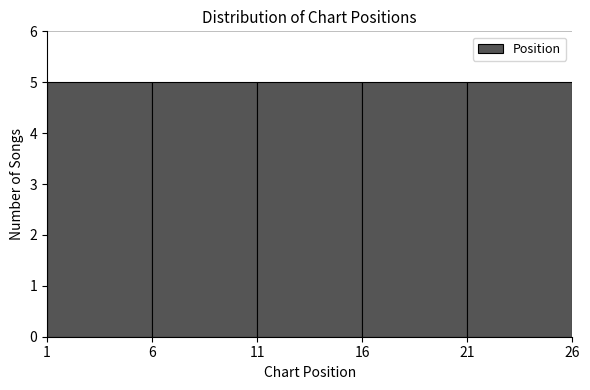

Reading left to right, list every bar in this chart as the range it spans on the x-axis followed by its height. The values are not printed on the chart, so give them approximately, as read against the axis.

1 to 6: 5
6 to 11: 5
11 to 16: 5
16 to 21: 5
21 to 26: 5